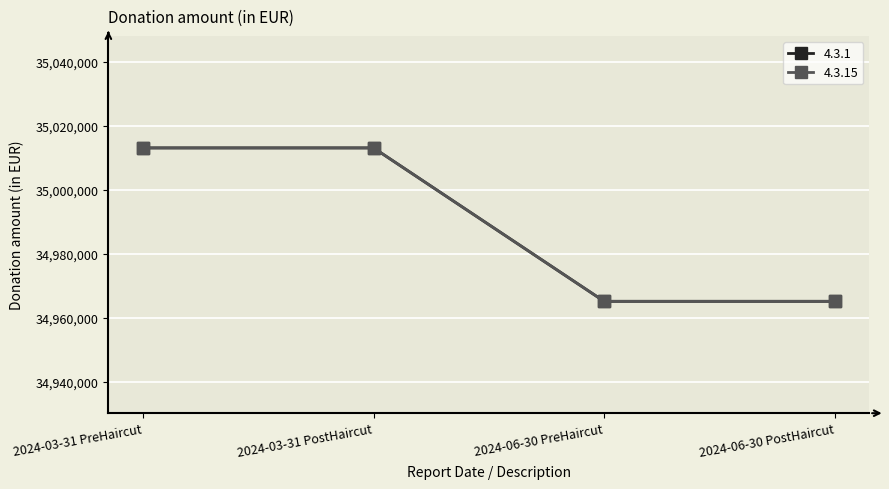

Is the value of 4.3.15 at 2024-03-31 PreHaircut greater than the value of 4.3.1 at 2024-03-31 PostHaircut?

No